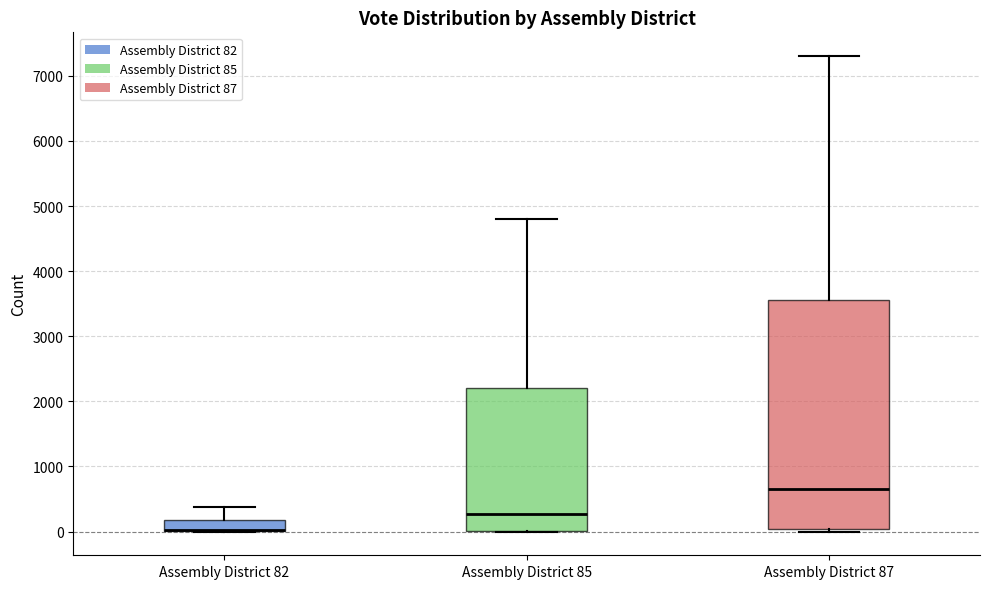

Comparing the boxes themselves (not the whiskers), which one is the tallest?

Assembly District 87